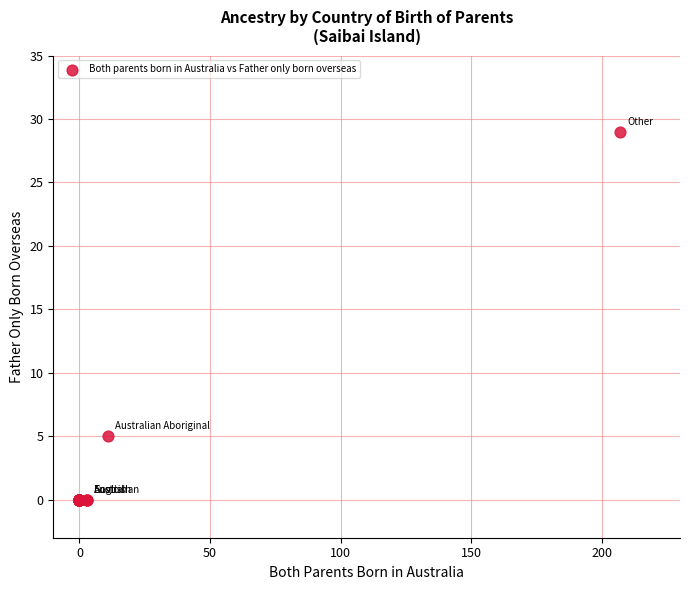

What Y value in the scatter plot is closest to 14?

5